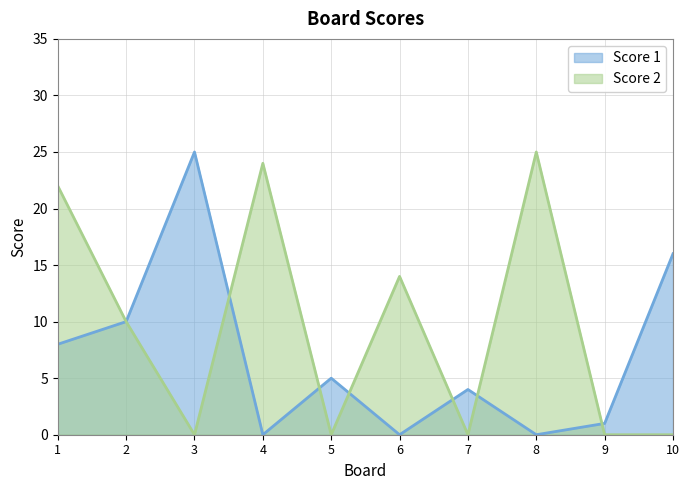

How many intersections are there between Score 1 and Score 2?

6